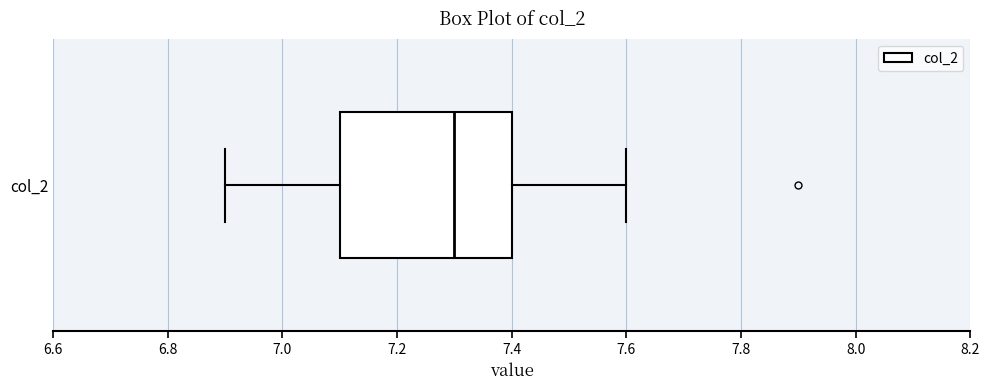

Transcribe this box plot: give where the median line is, the range the box spans, and where the two whiskers end, as read against the x-axis. The values are not printed on the chart, so give them approximately, as read against the axis.

median 7.3, box 7.1 to 7.4, whiskers 6.9 to 7.6